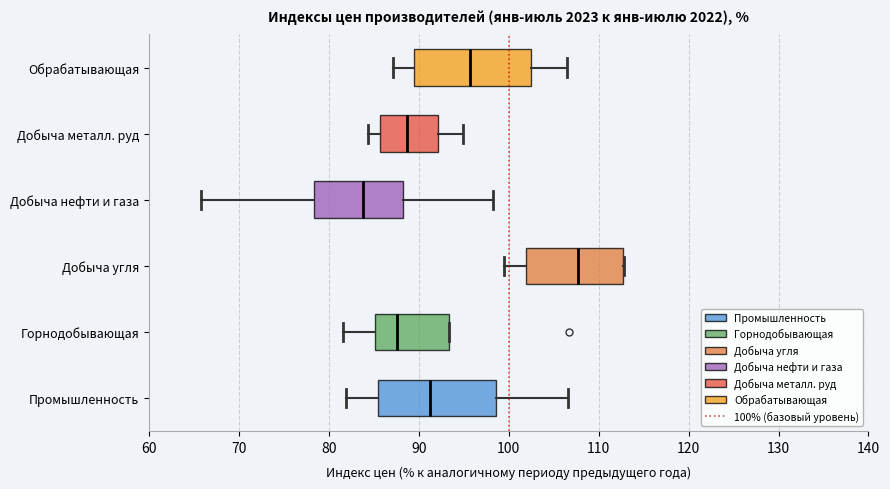

Reading bottom to top, read every box against the x-axis: the position of its median line, the range the box covers, and the ends of its whiskers. The values are not printed on the chart, so give them approximately, as read against the axis.

Промышленность: median 91, box 85 to 99, whiskers 82 to 107
Горнодобывающая: median 88, box 85 to 93, whiskers 82 to 93
Добыча угля: median 108, box 102 to 113, whiskers 100 to 113
Добыча нефти и газа: median 84, box 78 to 88, whiskers 66 to 98
Добыча металл. руд: median 89, box 86 to 92, whiskers 84 to 95
Обрабатывающая: median 96, box 90 to 103, whiskers 87 to 107